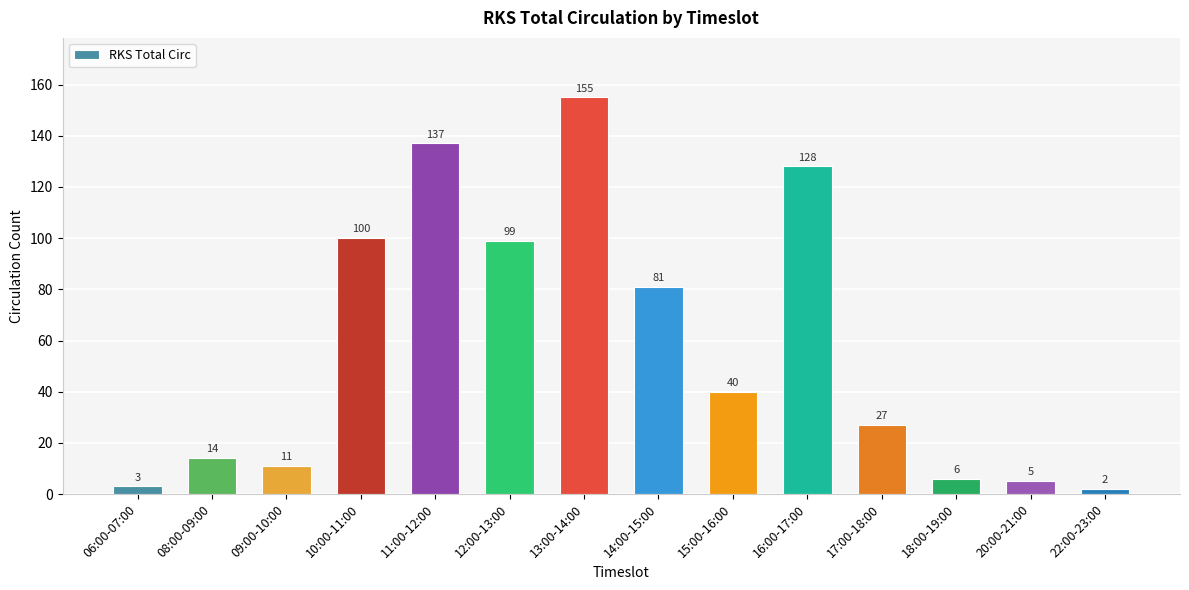

How many data points does each series have?

14